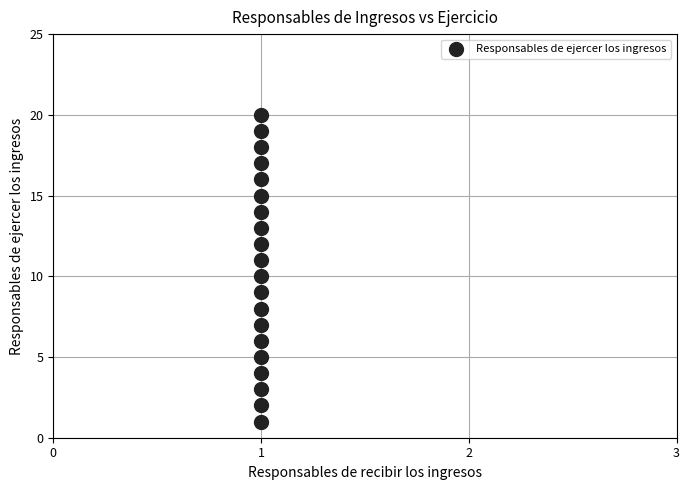

How many data points are displayed?

20